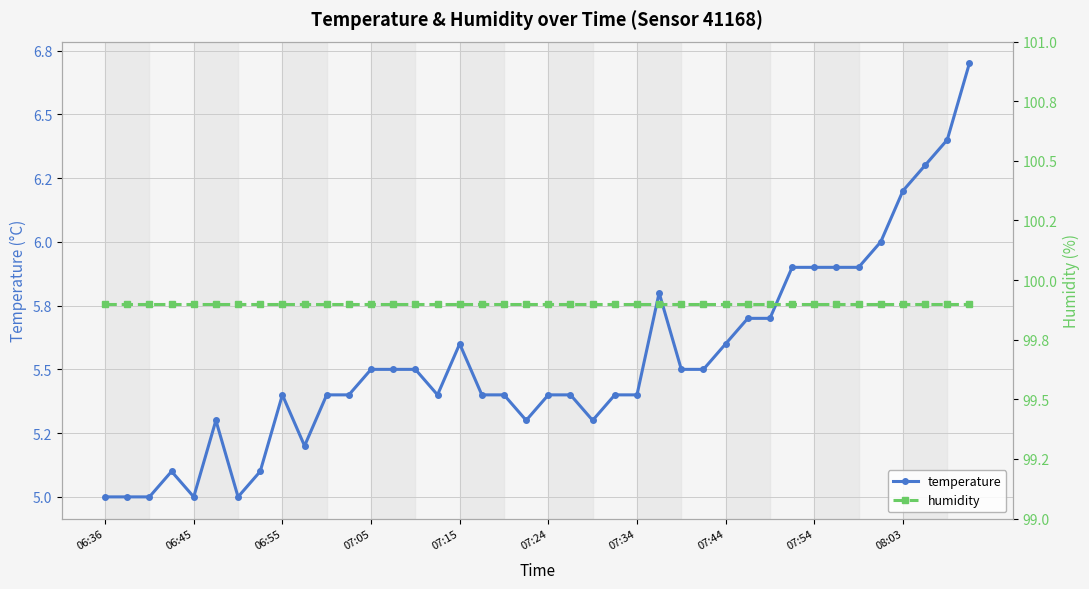

Rank the series by their maximum value, from highest to lowest.

humidity, temperature